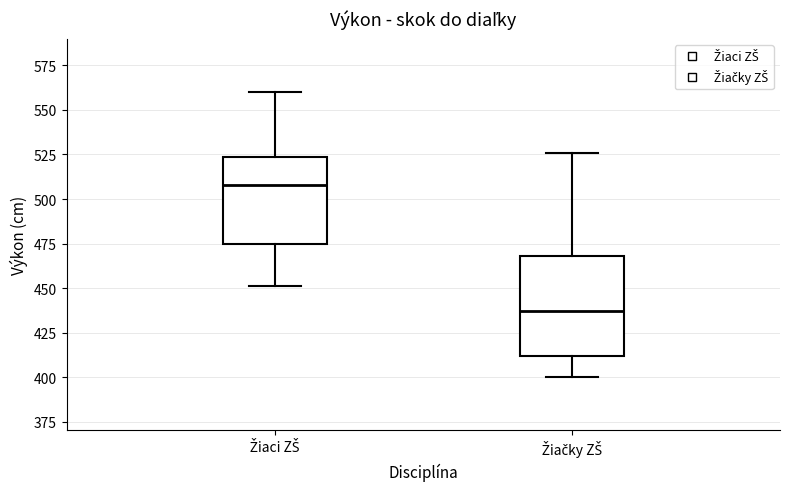

Which box has the highest median line?

Žiaci ZŠ